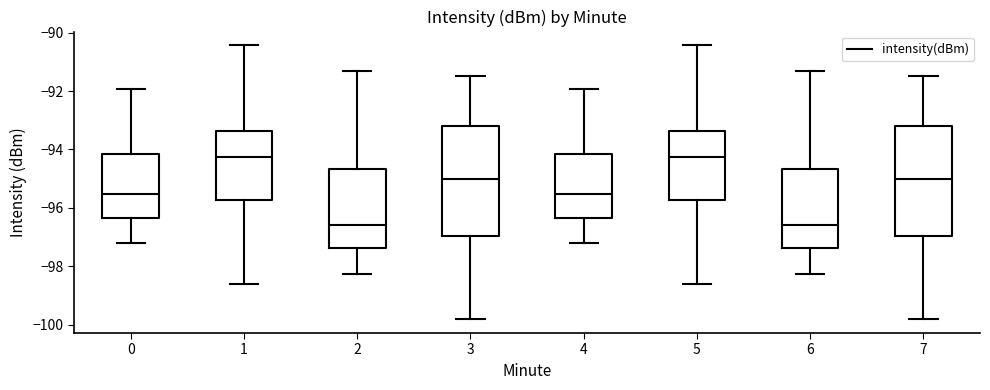

Where is the upper edge of the box at x = 5 on the y-axis? The values are not printed on the chart, so give them approximately, as read against the axis.

-93.4